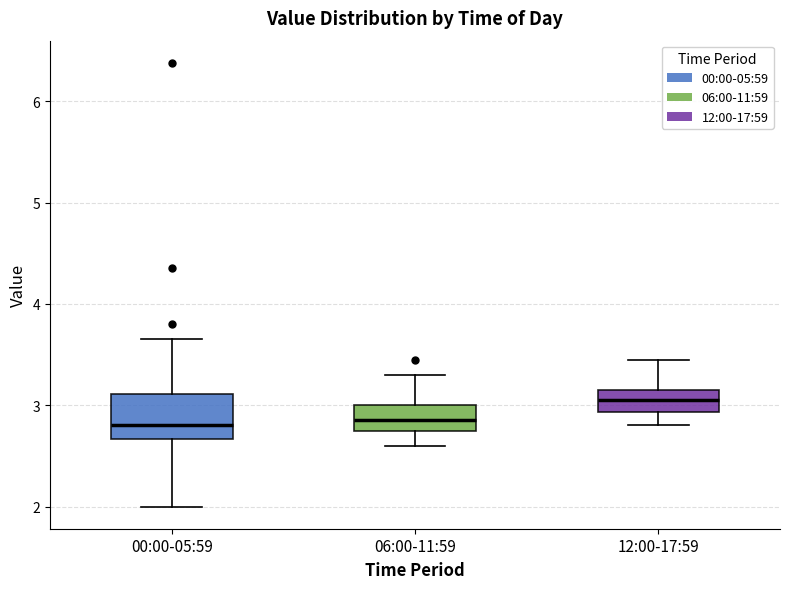

Reading left to right, read every box against the y-axis: the position of its median line, the range the box covers, and the ends of its whiskers. The values are not printed on the chart, so give them approximately, as read against the axis.

00:00-05:59: median 2.8, box 2.7 to 3.1, whiskers 2.0 to 3.7
06:00-11:59: median 2.9, box 2.8 to 3.0, whiskers 2.6 to 3.3
12:00-17:59: median 3.1, box 2.9 to 3.2, whiskers 2.8 to 3.5